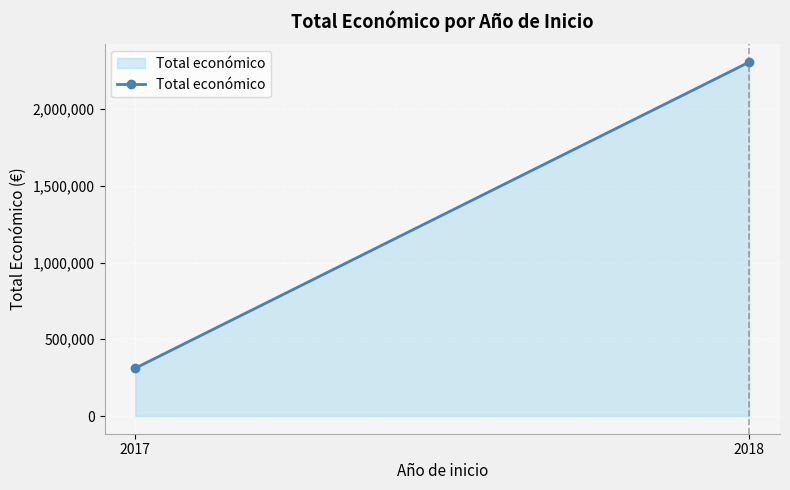

True or false: the data shows 311553 at 2017.

True